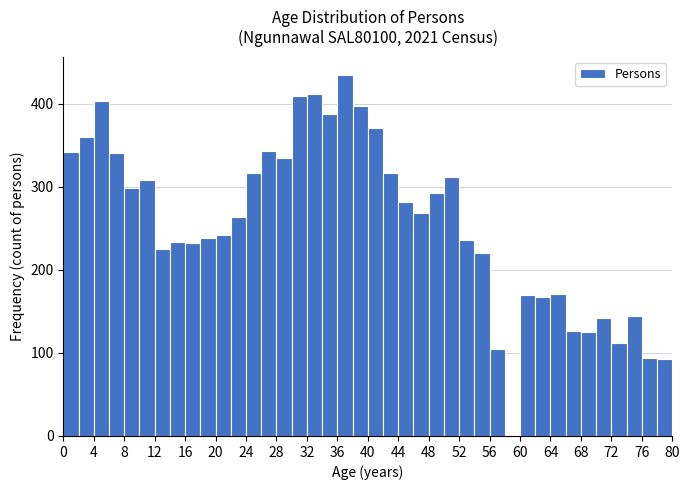

Reading left to right, transcribe this chart: for each bar, give the range it covers on the x-axis and its height. The values are not printed on the chart, so give them approximately, as read against the axis.

0 to 2: 340
2 to 4: 360
4 to 6: 400
6 to 8: 340
8 to 10: 300
10 to 12: 310
12 to 14: 230
14 to 16: 230
16 to 18: 230
18 to 20: 240
20 to 22: 240
22 to 24: 260
24 to 26: 320
26 to 28: 340
28 to 30: 340
30 to 32: 410
32 to 34: 410
34 to 36: 390
36 to 38: 440
38 to 40: 400
40 to 42: 370
42 to 44: 320
44 to 46: 280
46 to 48: 270
48 to 50: 290
50 to 52: 310
52 to 54: 240
54 to 56: 220
56 to 58: 110
58 to 60: 0
60 to 62: 170
62 to 64: 170
64 to 66: 170
66 to 68: 130
68 to 70: 130
70 to 72: 140
72 to 74: 110
74 to 76: 150
76 to 78: 90
78 to 80: 90